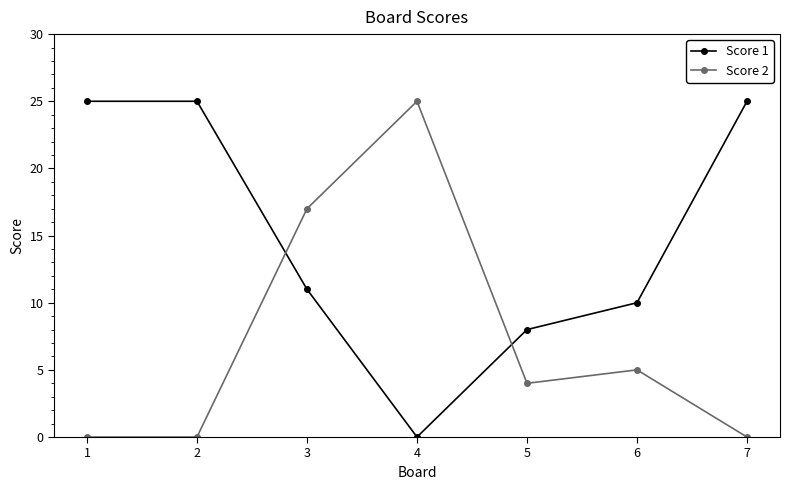

What is the highest value of the Score 2 series?

25